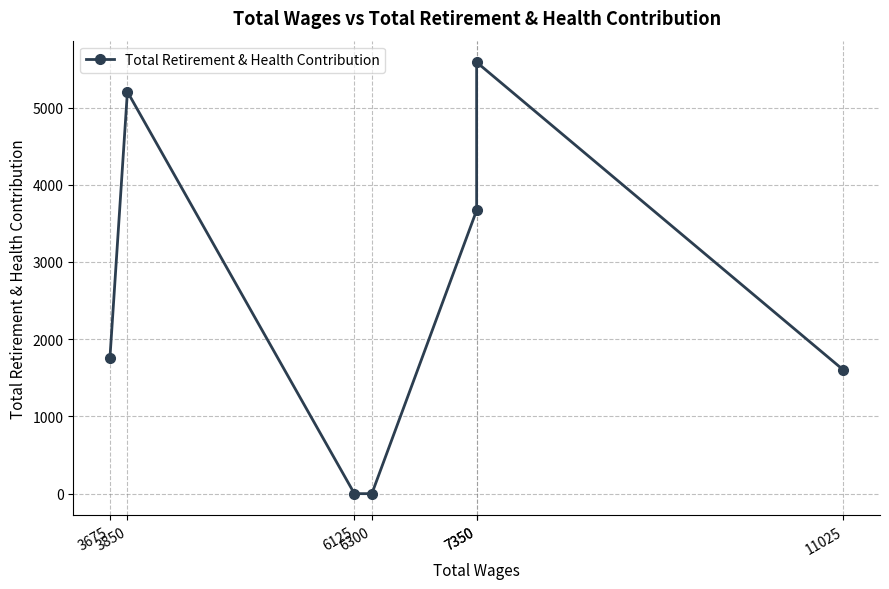

Which category has the lowest value across all series?

6300